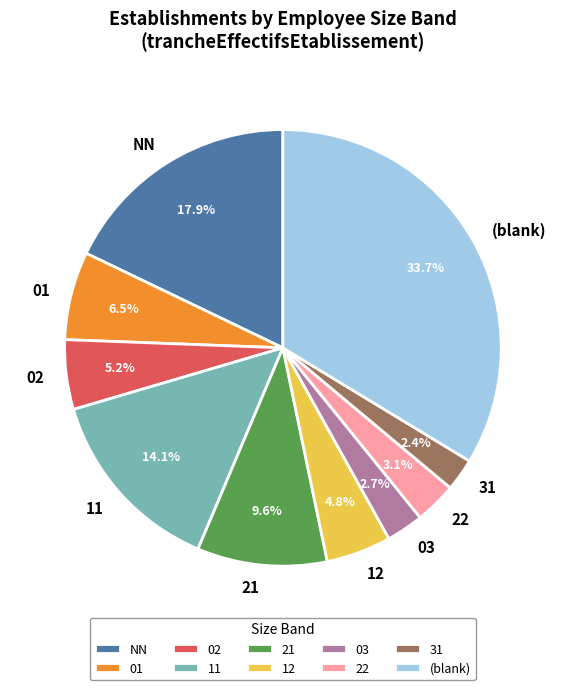

What is the largest slice in the pie chart?

(blank)